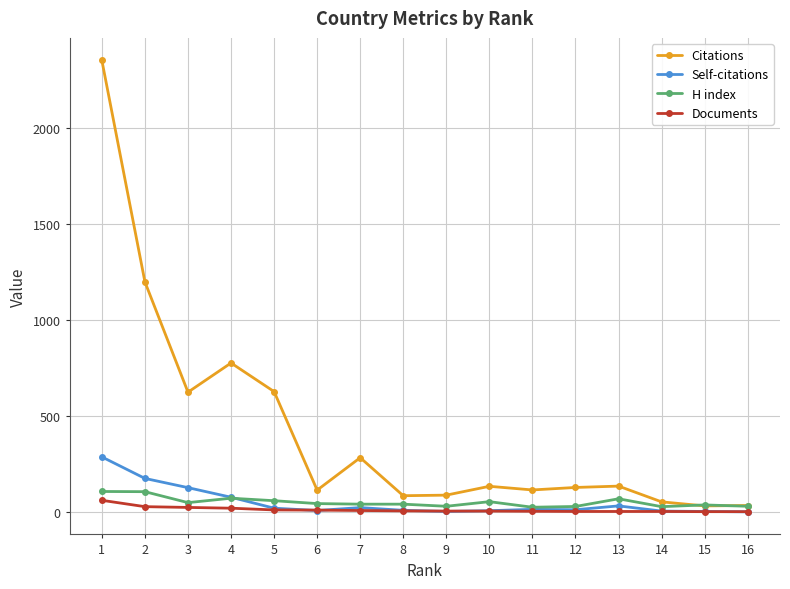

Where is Citations nearest to the value 1190?

2